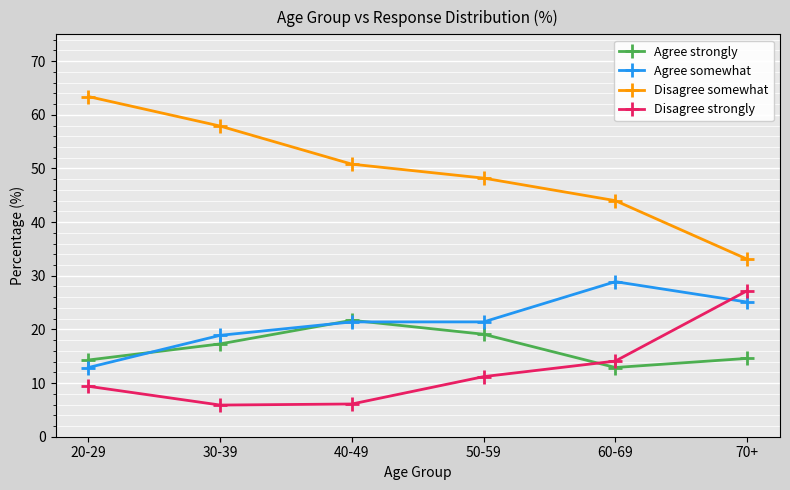

What is the difference between the maximum and second lowest values in the Agree strongly series?

7.4